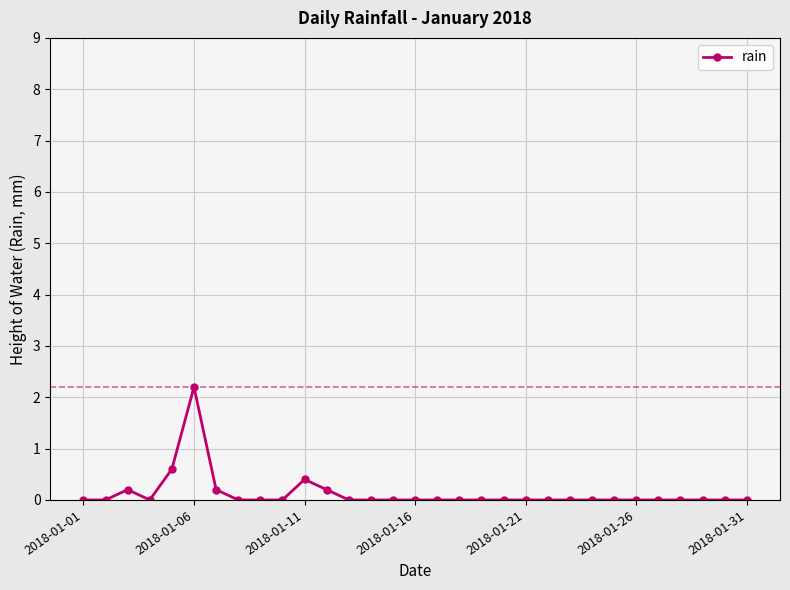

What is the sum of all values?

3.8